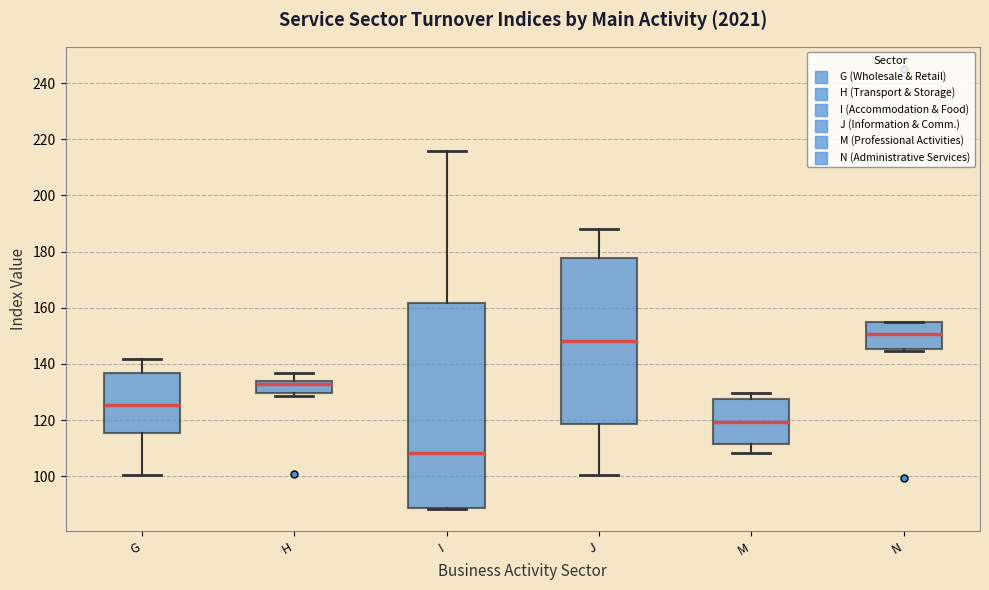

Comparing the boxes themselves (not the whiskers), which one is the tallest?

I